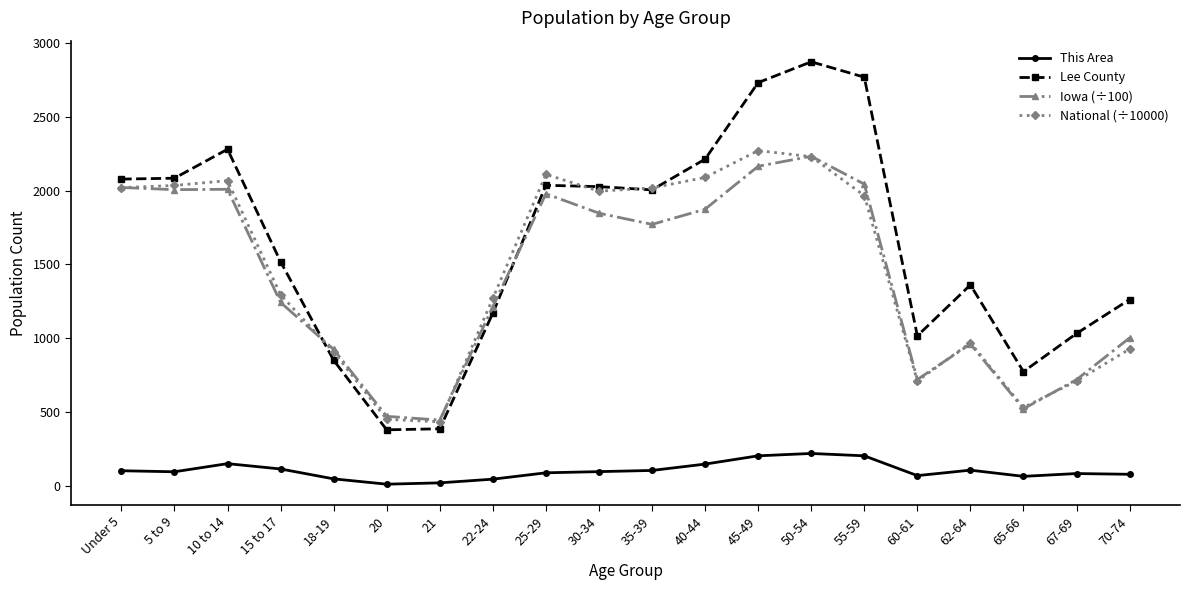

True or false: National (÷10000) and This Area intersect in this chart.

False